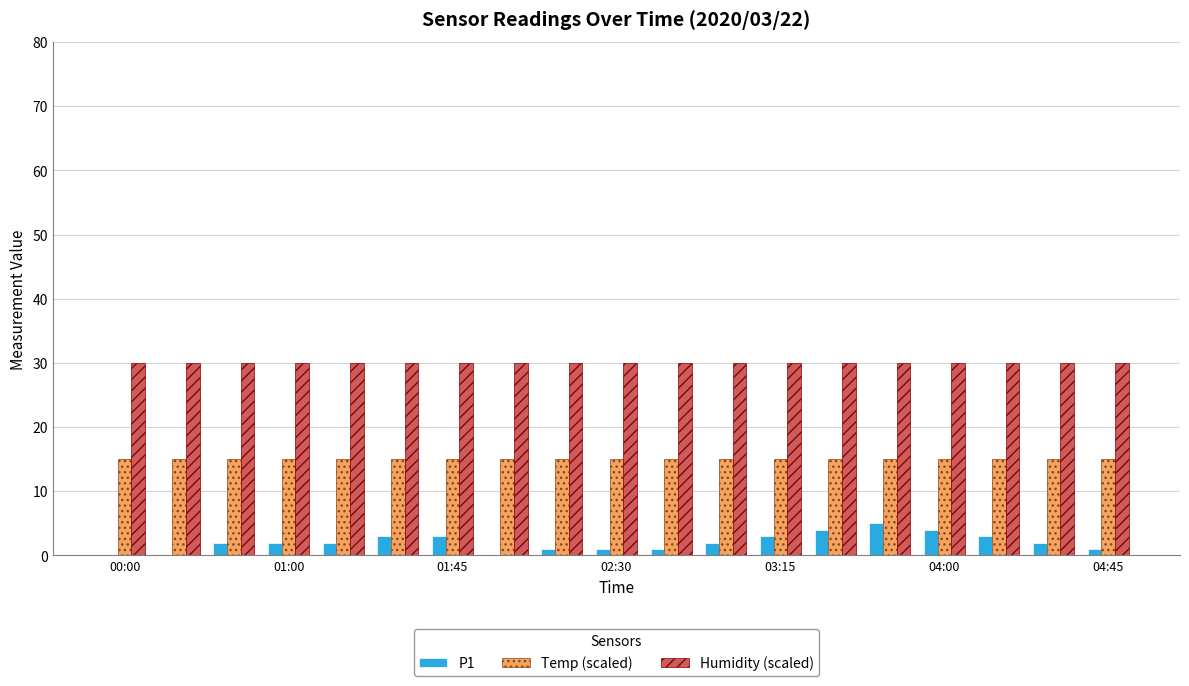

How many P1 values are between 1 and 3?

13